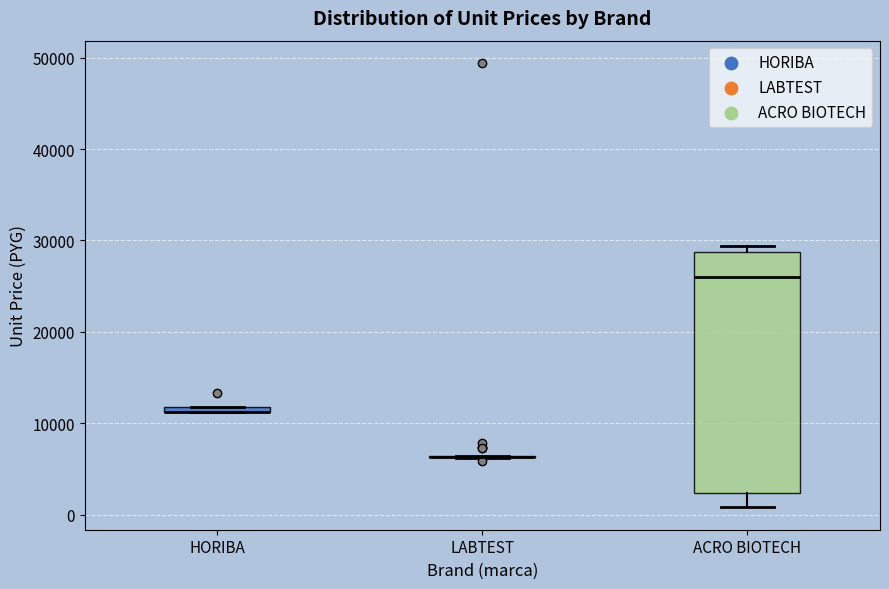

Where is the lower edge of the box for HORIBA on the y-axis? The values are not printed on the chart, so give them approximately, as read against the axis.

11000